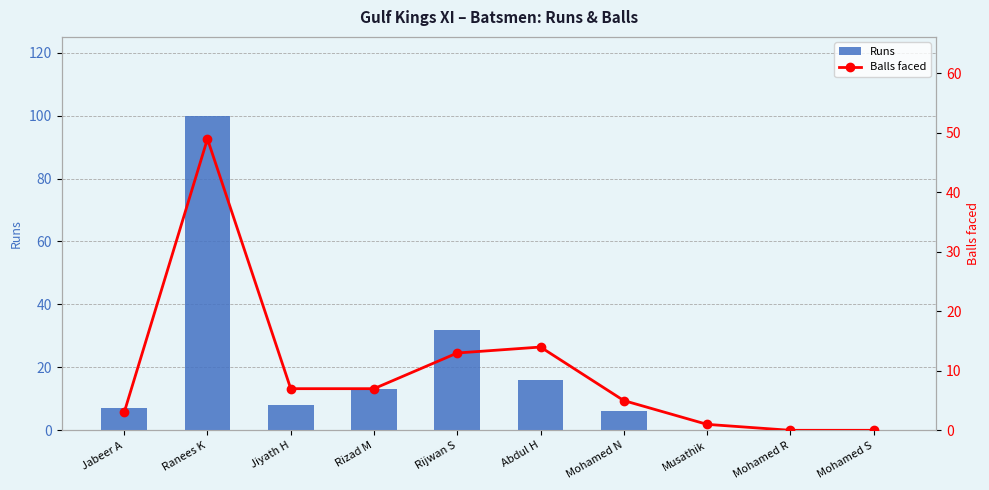

What is the sum of the Runs values at Musathik and Rijwan S?

32